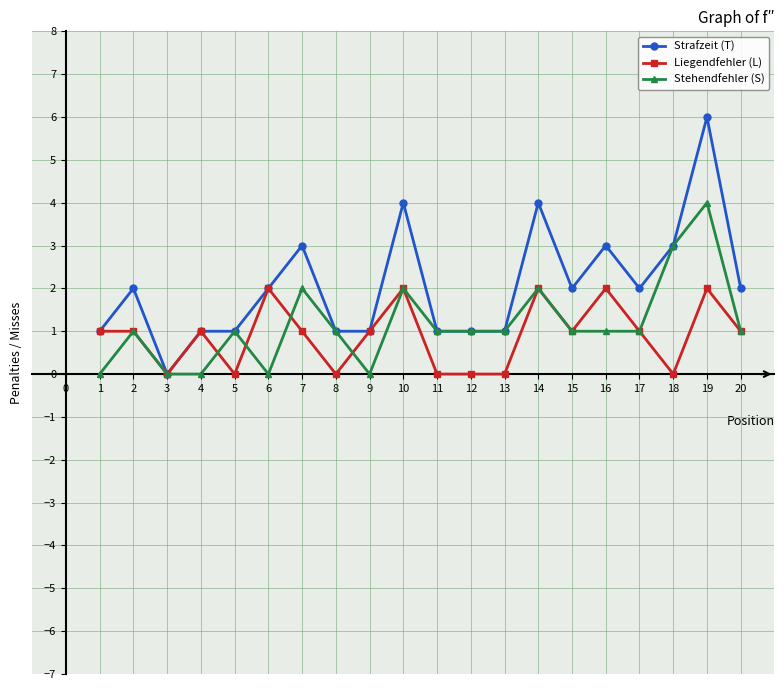

Rank the series by their maximum value, from lowest to highest.

Liegendfehler (L), Stehendfehler (S), Strafzeit (T)